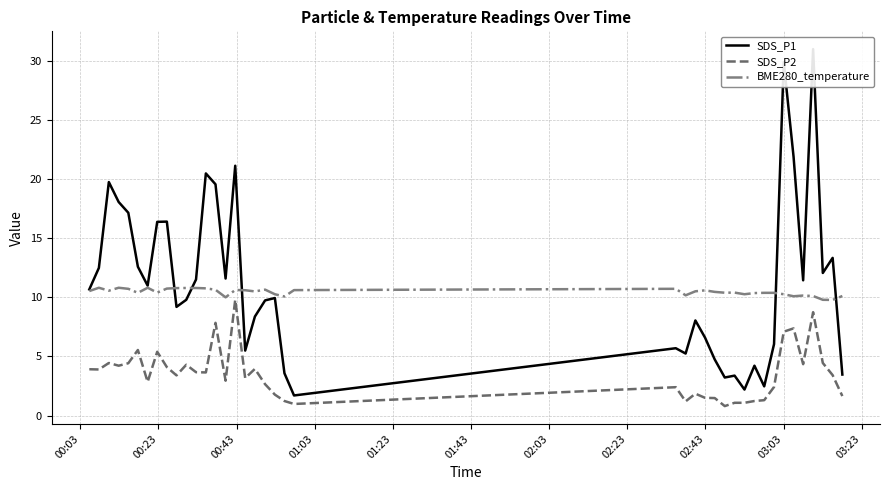

What are all the series names shown in the legend?

SDS_P1, SDS_P2, BME280_temperature